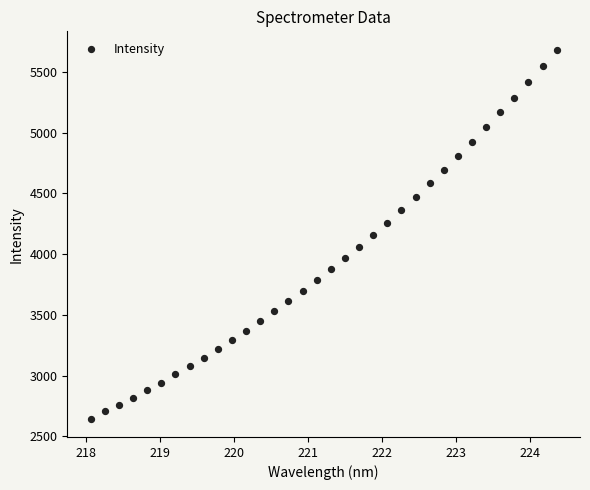

What is the range of X values (max minus min)?

6.3